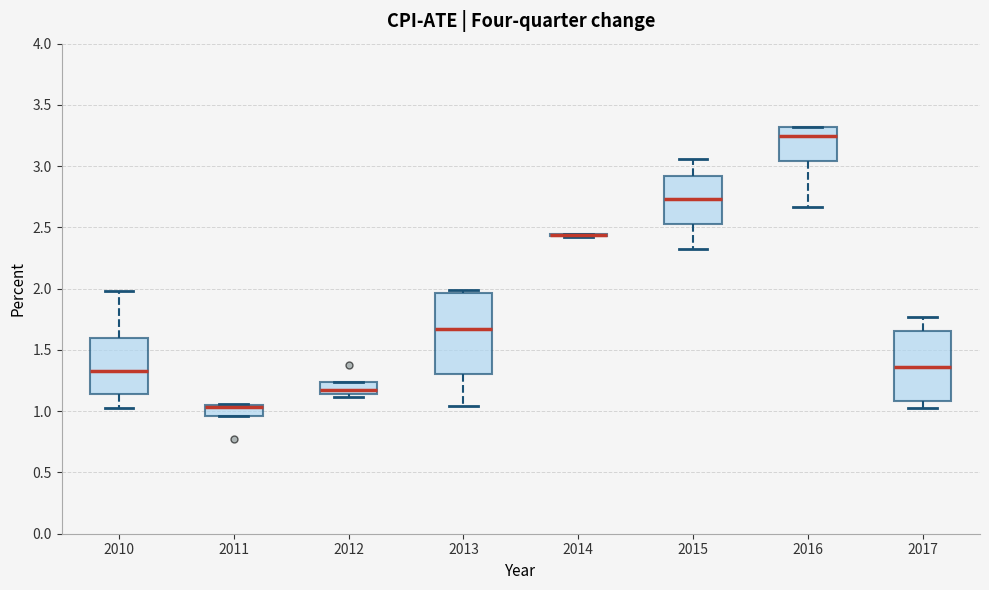

Where is the lower edge of the box at x = 2010 on the y-axis? The values are not printed on the chart, so give them approximately, as read against the axis.

1.15